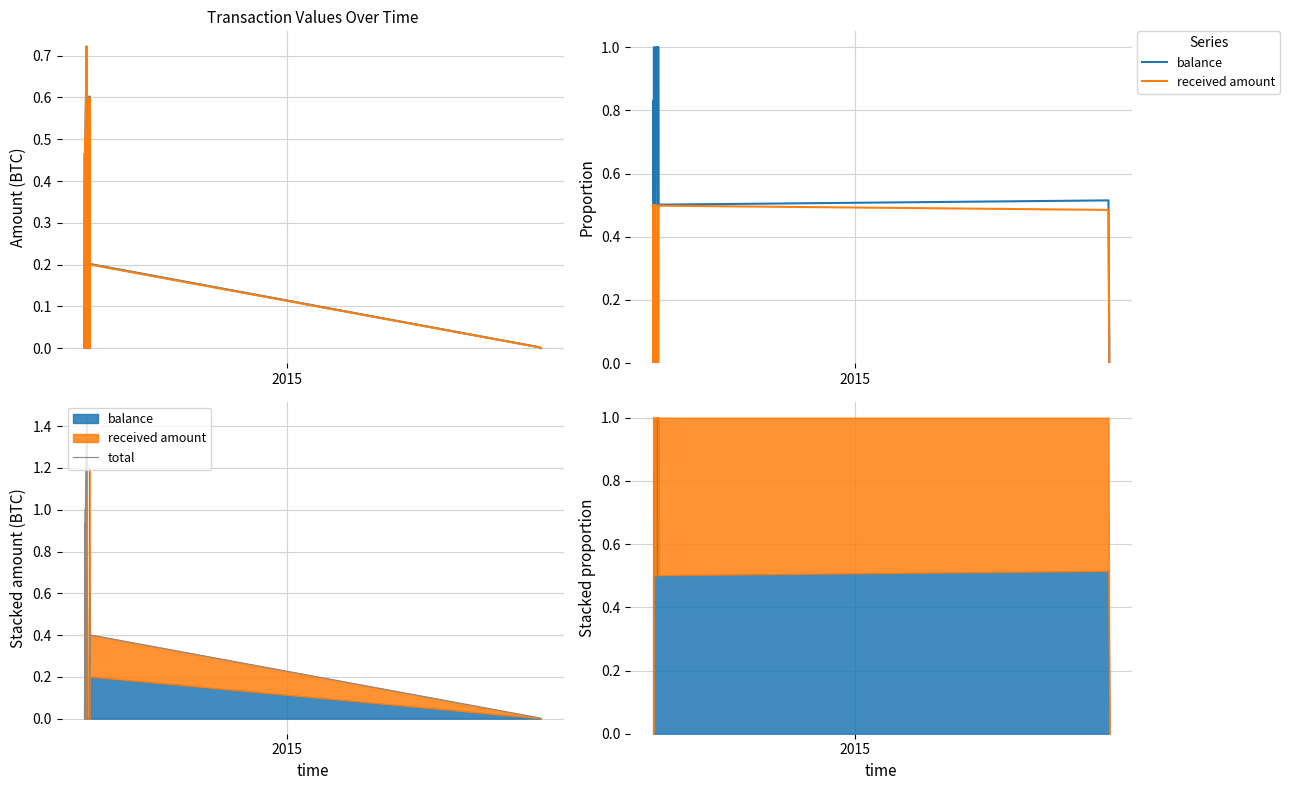

How many lines are shown in the chart?

3